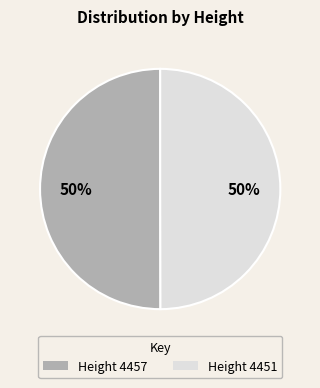

To the nearest percent, what is the combined percentage of Height 4451 and Height 4457?

100%